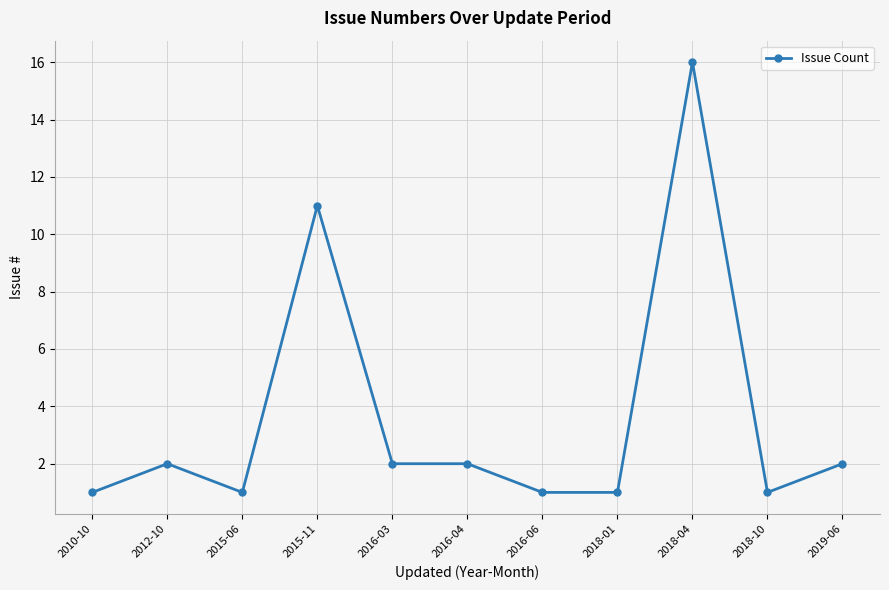

At which category does the data reach its first local peak?

2012-10